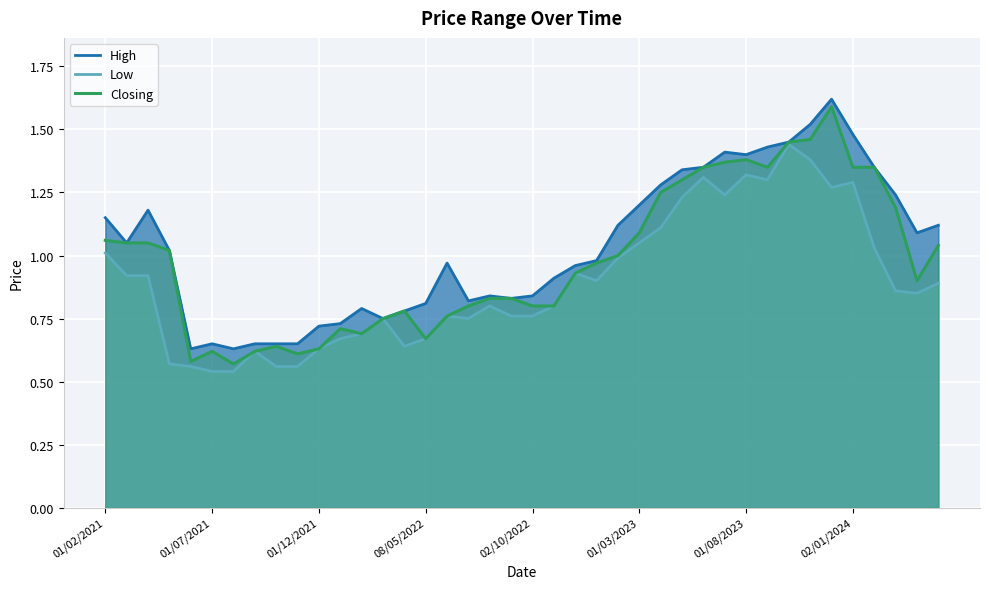

What is the highest value of the Closing series?

1.6